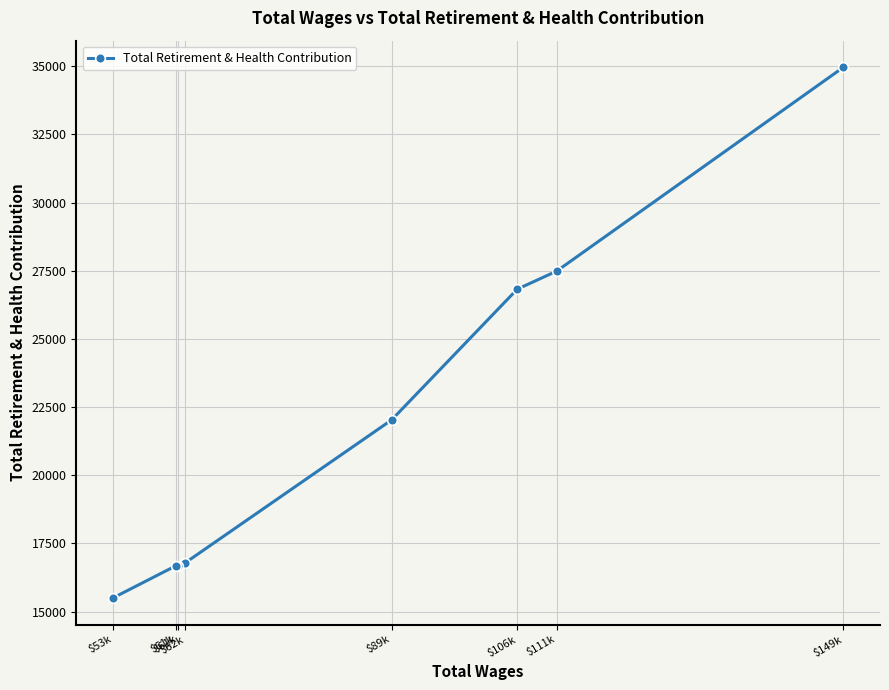

How many categories are shown in the chart?

8